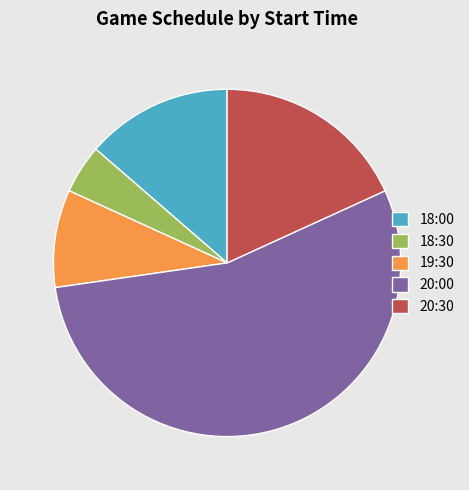

Which slice is the largest?

20:00